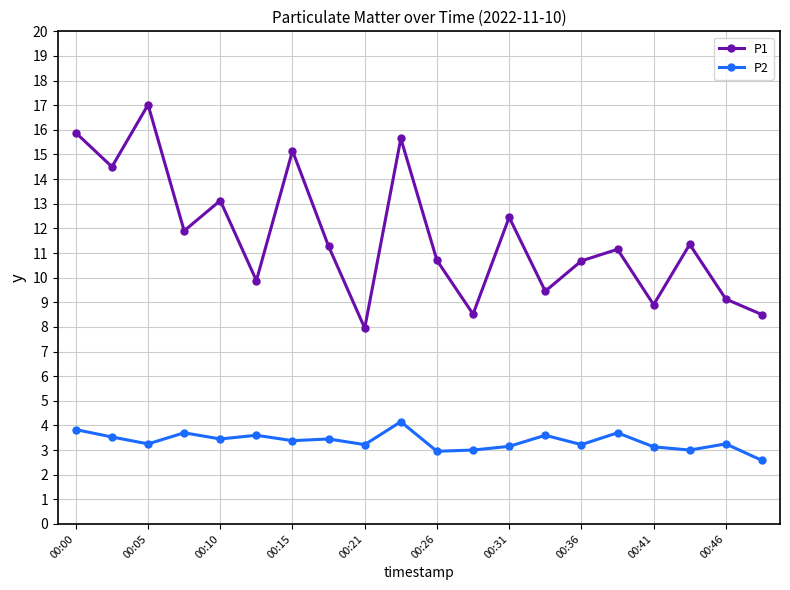

What is the average value of the P1 series?

11.7